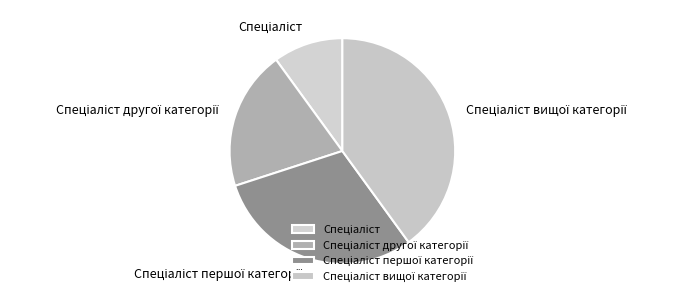

Does any single category account for the majority?

No